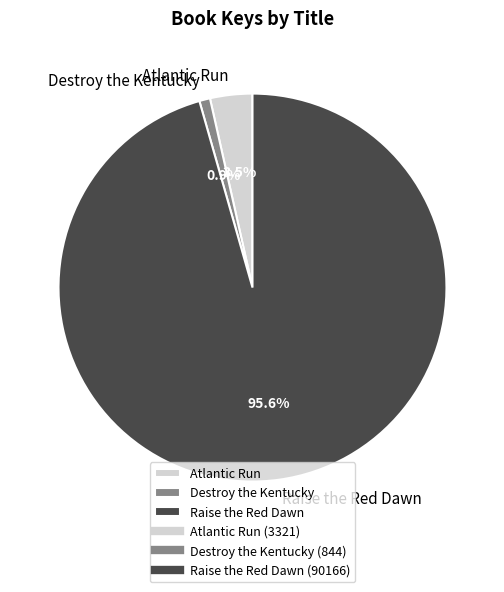

Which has a higher value, Destroy the Kentucky or Raise the Red Dawn?

Raise the Red Dawn